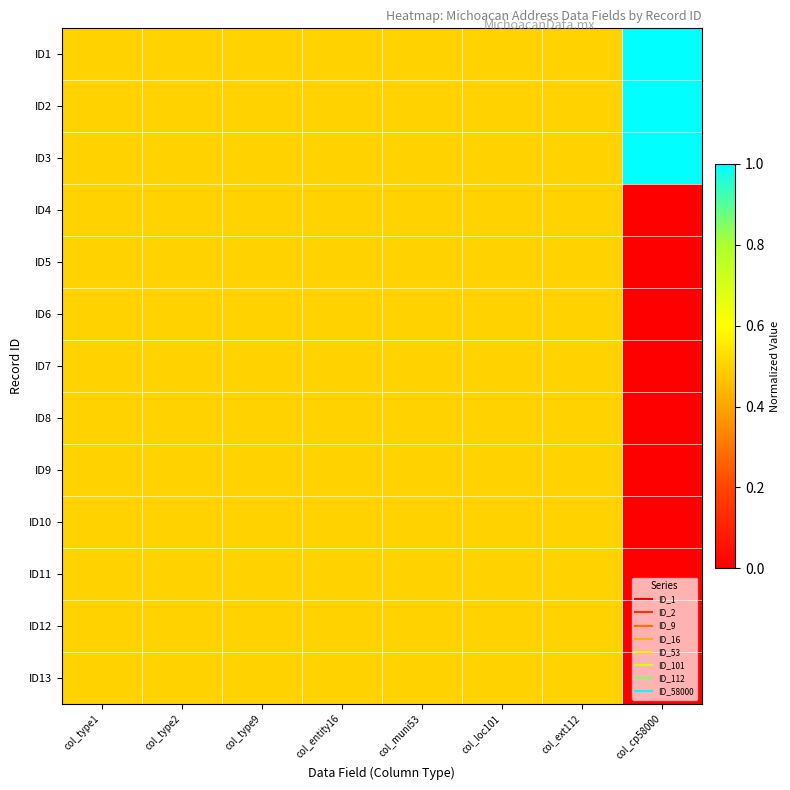

Reading left to right, extract all data points from this chart.

ID1: col_type1=0.5	col_type2=0.5	col_type9=0.5	col_entity16=0.5	col_muni53=0.5	col_loc101=0.5	col_ext112=0.5	col_cp58000=1.0
ID2: col_type1=0.5	col_type2=0.5	col_type9=0.5	col_entity16=0.5	col_muni53=0.5	col_loc101=0.5	col_ext112=0.5	col_cp58000=1.0
ID3: col_type1=0.5	col_type2=0.5	col_type9=0.5	col_entity16=0.5	col_muni53=0.5	col_loc101=0.5	col_ext112=0.5	col_cp58000=1.0
ID4: col_type1=0.5	col_type2=0.5	col_type9=0.5	col_entity16=0.5	col_muni53=0.5	col_loc101=0.5	col_ext112=0.5	col_cp58000=0.0
ID5: col_type1=0.5	col_type2=0.5	col_type9=0.5	col_entity16=0.5	col_muni53=0.5	col_loc101=0.5	col_ext112=0.5	col_cp58000=0.0
ID6: col_type1=0.5	col_type2=0.5	col_type9=0.5	col_entity16=0.5	col_muni53=0.5	col_loc101=0.5	col_ext112=0.5	col_cp58000=0.0
ID7: col_type1=0.5	col_type2=0.5	col_type9=0.5	col_entity16=0.5	col_muni53=0.5	col_loc101=0.5	col_ext112=0.5	col_cp58000=0.0
ID8: col_type1=0.5	col_type2=0.5	col_type9=0.5	col_entity16=0.5	col_muni53=0.5	col_loc101=0.5	col_ext112=0.5	col_cp58000=0.0
ID9: col_type1=0.5	col_type2=0.5	col_type9=0.5	col_entity16=0.5	col_muni53=0.5	col_loc101=0.5	col_ext112=0.5	col_cp58000=0.0
ID10: col_type1=0.5	col_type2=0.5	col_type9=0.5	col_entity16=0.5	col_muni53=0.5	col_loc101=0.5	col_ext112=0.5	col_cp58000=0.0
ID11: col_type1=0.5	col_type2=0.5	col_type9=0.5	col_entity16=0.5	col_muni53=0.5	col_loc101=0.5	col_ext112=0.5	col_cp58000=0.0
ID12: col_type1=0.5	col_type2=0.5	col_type9=0.5	col_entity16=0.5	col_muni53=0.5	col_loc101=0.5	col_ext112=0.5	col_cp58000=0.0
ID13: col_type1=0.5	col_type2=0.5	col_type9=0.5	col_entity16=0.5	col_muni53=0.5	col_loc101=0.5	col_ext112=0.5	col_cp58000=0.0